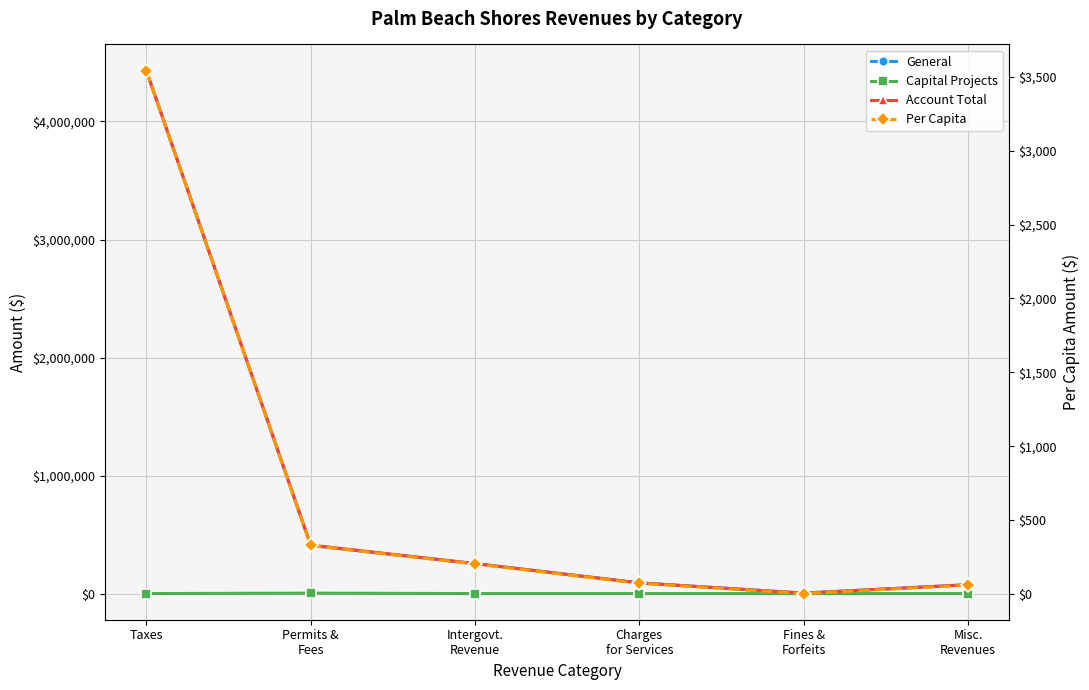

At which category does the chart reach its peak across all series?

Taxes